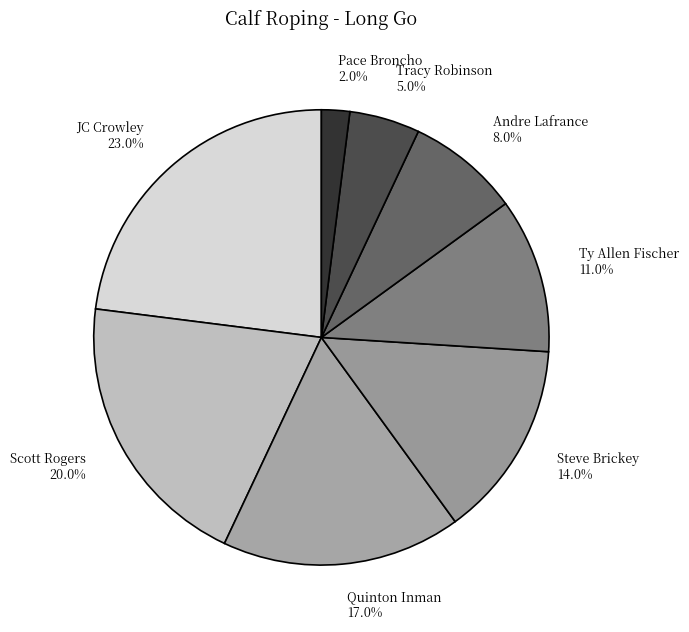

Rank the categories by value from lowest to highest.

Pace Broncho, Tracy Robinson, Andre Lafrance, Ty Allen Fischer, Steve Brickey, Quinton Inman, Scott Rogers, JC Crowley